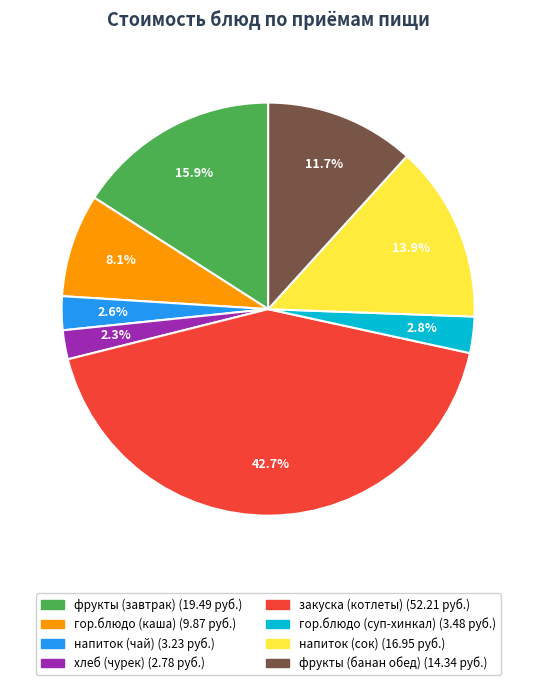

Which has a higher value, напиток (сок) or хлеб (чурек)?

напиток (сок)